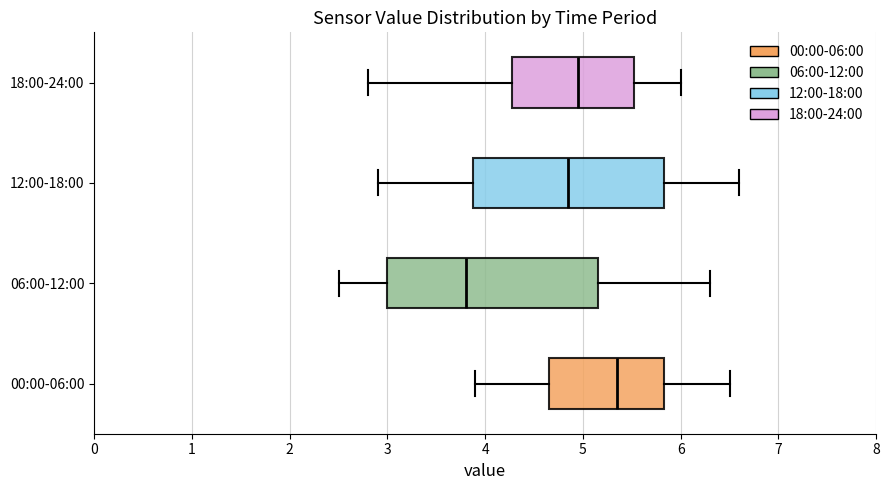

Which box is the widest, from its left edge to its right edge?

06:00-12:00